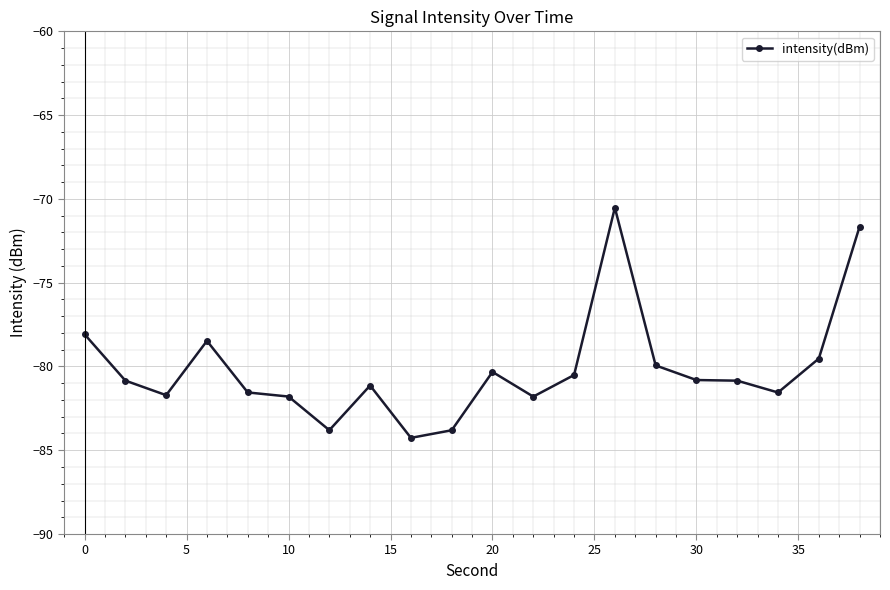

True or false: there are more than 1 points higher than both neighbors.

True